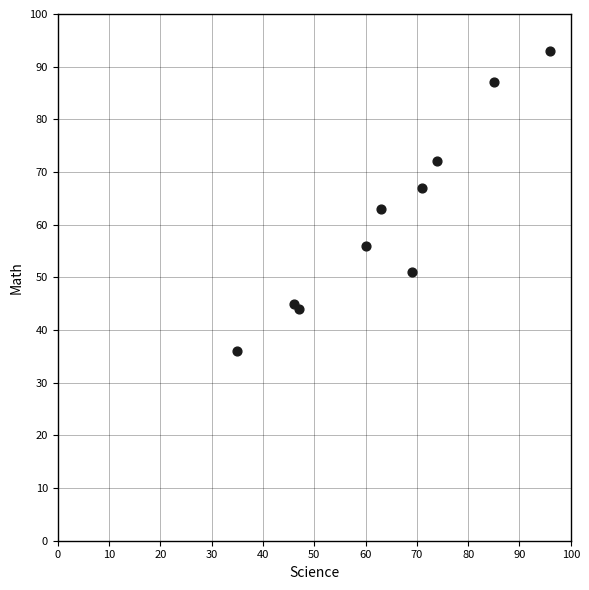

What is the range of Y values (max minus min)?

57